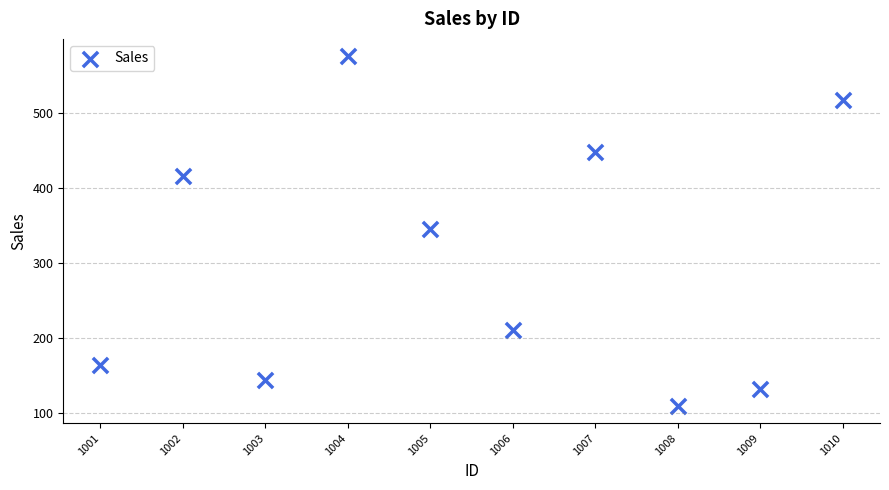

What is the range of X values (max minus min)?

9